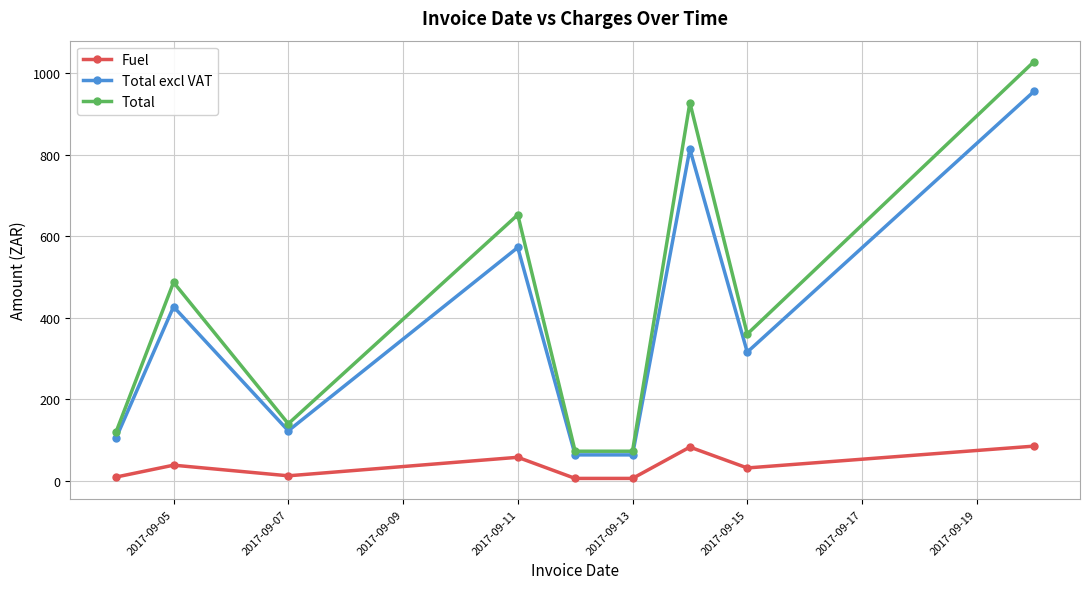

What is the minimum value for Total excl VAT?

64.0